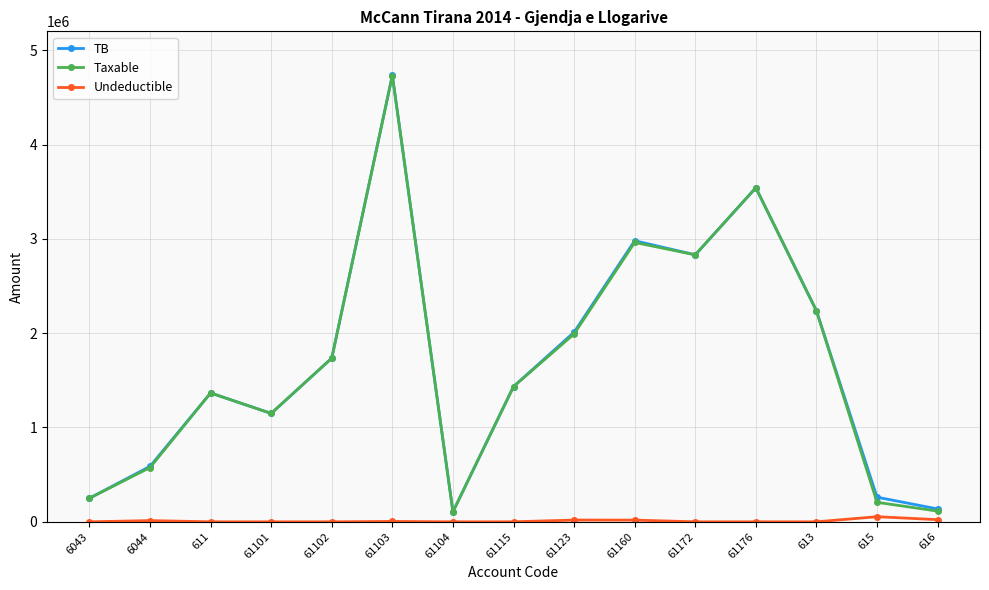

What is the difference between the maximum and minimum values in the Taxable series?

4625246.9